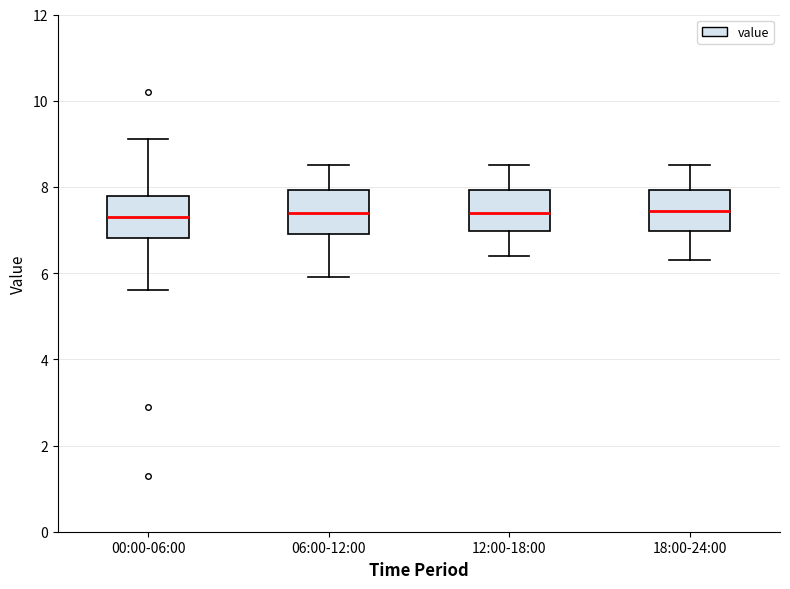

Reading left to right, read every box against the y-axis: the position of its median line, the range the box covers, and the ends of its whiskers. The values are not printed on the chart, so give them approximately, as read against the axis.

00:00-06:00: median 7.4, box 6.8 to 7.8, whiskers 5.6 to 9.2
06:00-12:00: median 7.4, box 7.0 to 8.0, whiskers 6.0 to 8.6
12:00-18:00: median 7.4, box 7.0 to 8.0, whiskers 6.4 to 8.6
18:00-24:00: median 7.4, box 7.0 to 8.0, whiskers 6.4 to 8.6